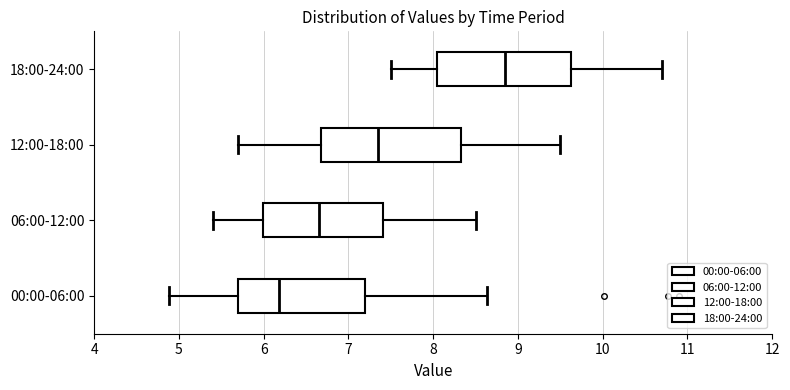

Where does the median line of the box for 18:00-24:00 sit on the x-axis? The values are not printed on the chart, so give them approximately, as read against the axis.

8.9